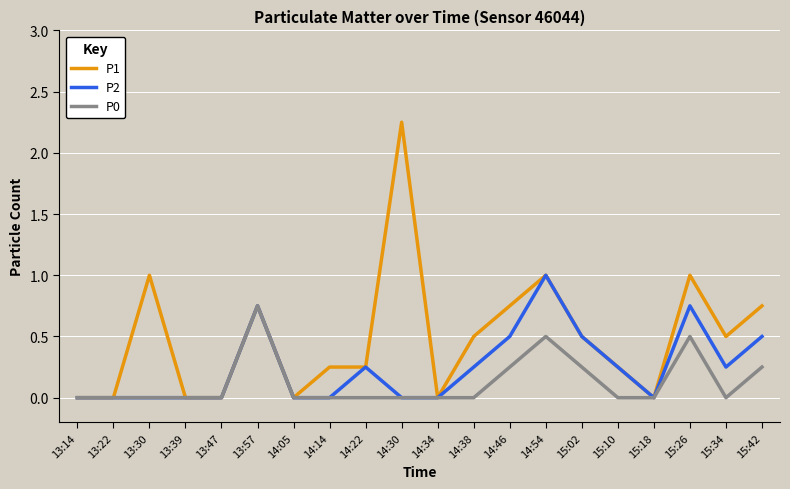

Rank the series by their average value, from highest to lowest.

P1, P2, P0